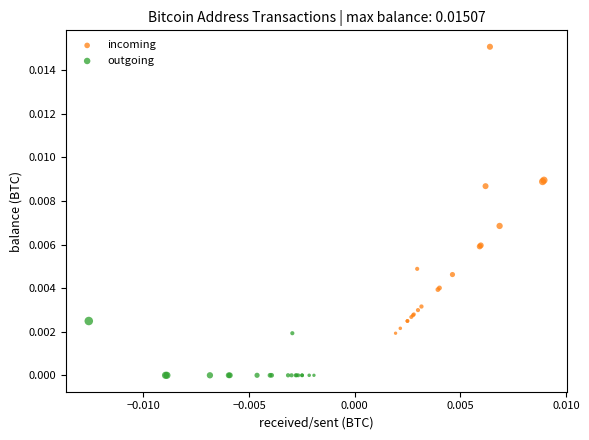

Which series contains the highest Y value?

incoming